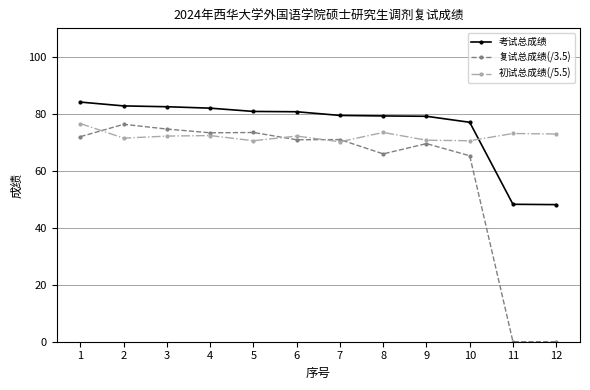

What is the difference between the 初试总成绩(/5.5) values at 11 and 1?

3.5